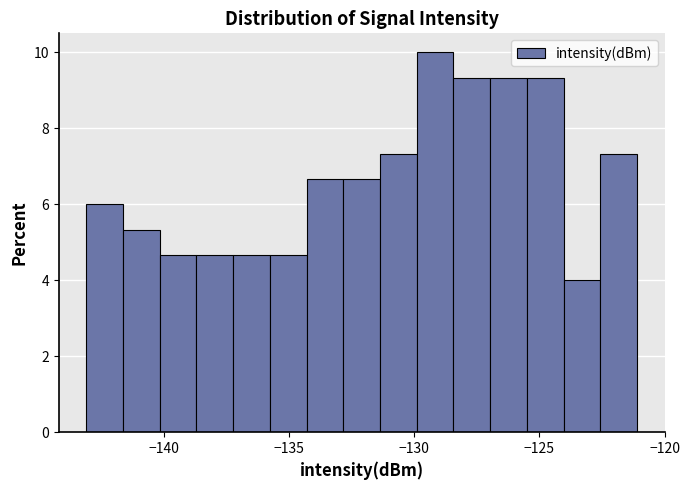

Read against the x-axis, roughly where is the centre of the tallest bar?

-129.0